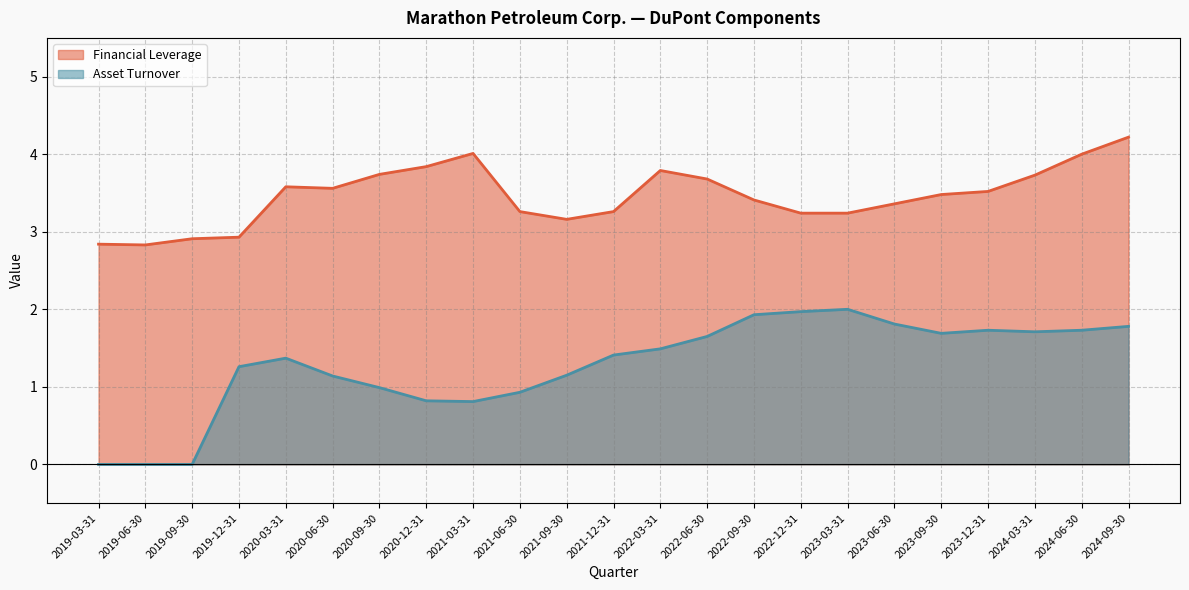

What is the difference between the maximum and minimum values in the Financial Leverage series?

1.4